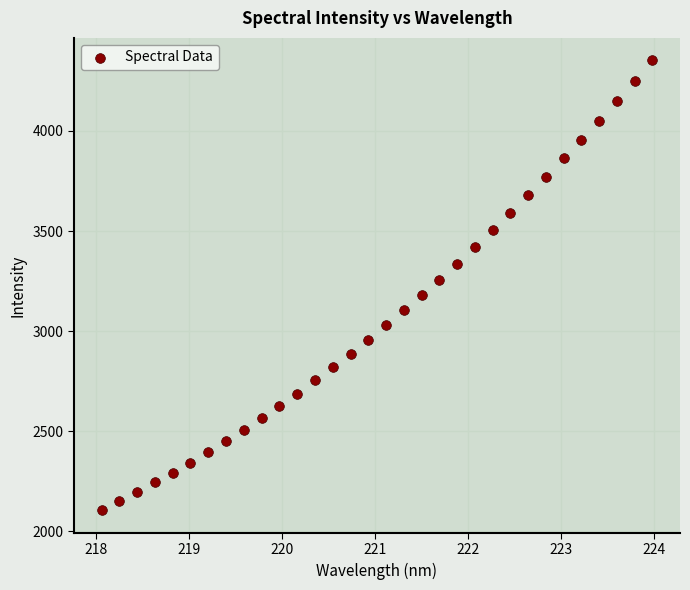

What is the range of X values (max minus min)?

5.9